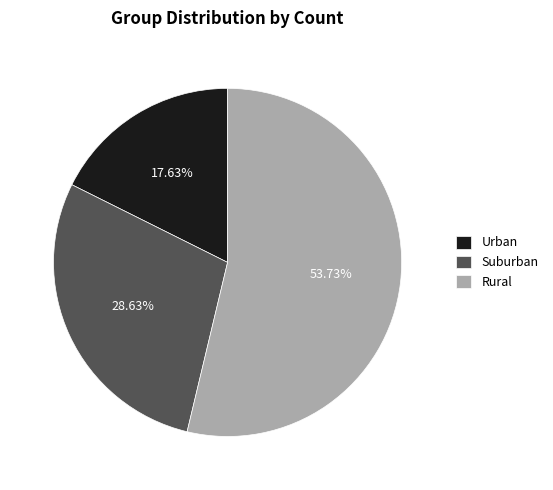

To the nearest percent, what portion does Rural represent?

54%